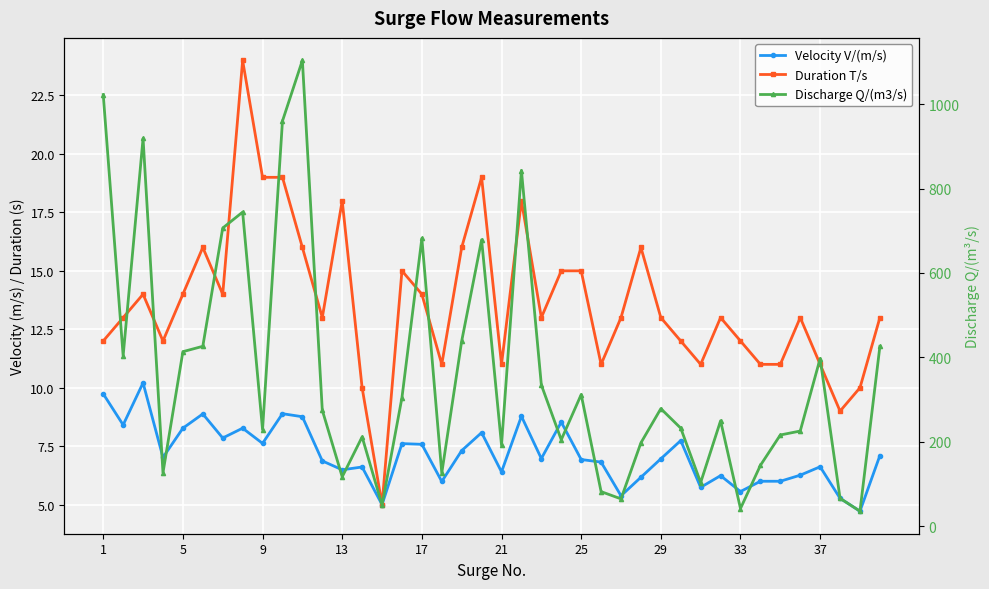

How many interior local valleys does the Velocity V/(m/s) series have?

13